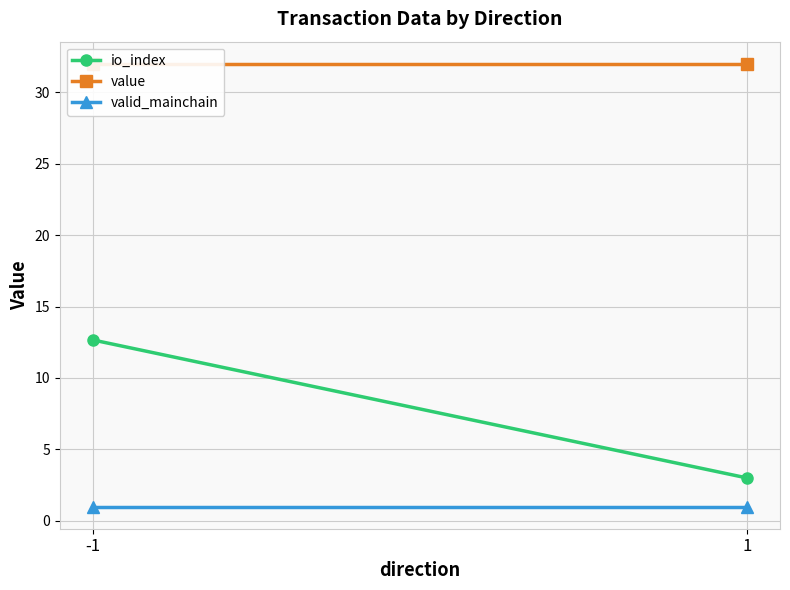

How many data points in io_index are less than 12?

1